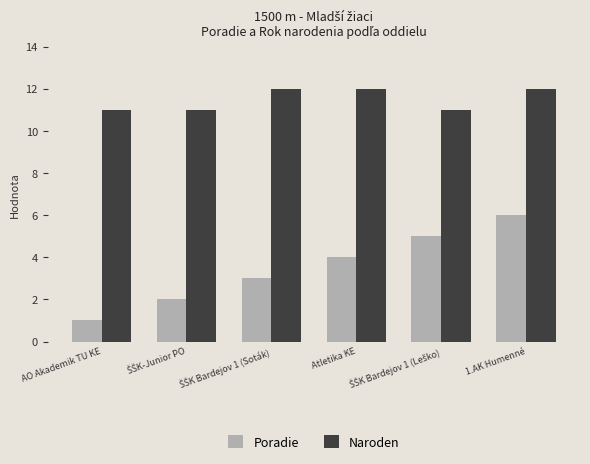

Which series has the widest spread of values?

Poradie